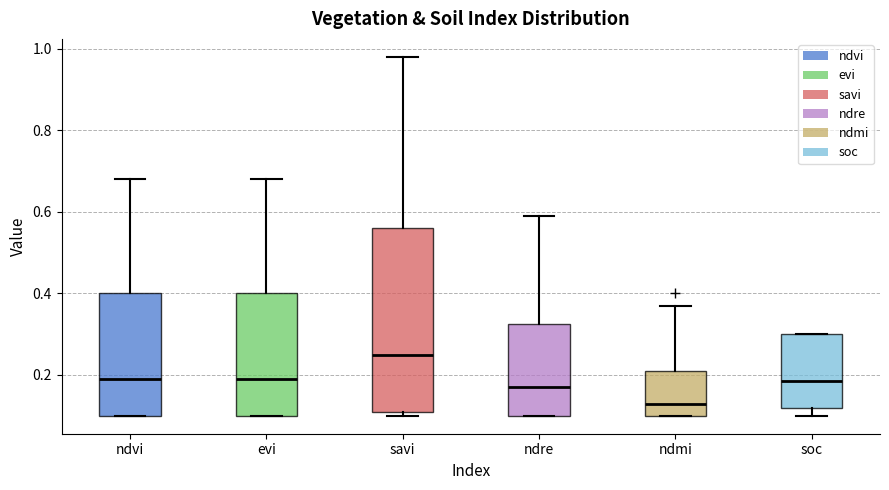

Reading left to right, read every box against the y-axis: the position of its median line, the range the box covers, and the ends of its whiskers. The values are not printed on the chart, so give them approximately, as read against the axis.

ndvi: median 0.20, box 0.10 to 0.40, whiskers 0.10 to 0.68
evi: median 0.20, box 0.10 to 0.40, whiskers 0.10 to 0.68
savi: median 0.26, box 0.12 to 0.56, whiskers 0.10 to 0.98
ndre: median 0.18, box 0.10 to 0.32, whiskers 0.10 to 0.60
ndmi: median 0.14, box 0.10 to 0.22, whiskers 0.10 to 0.38
soc: median 0.18, box 0.12 to 0.30, whiskers 0.10 to 0.30